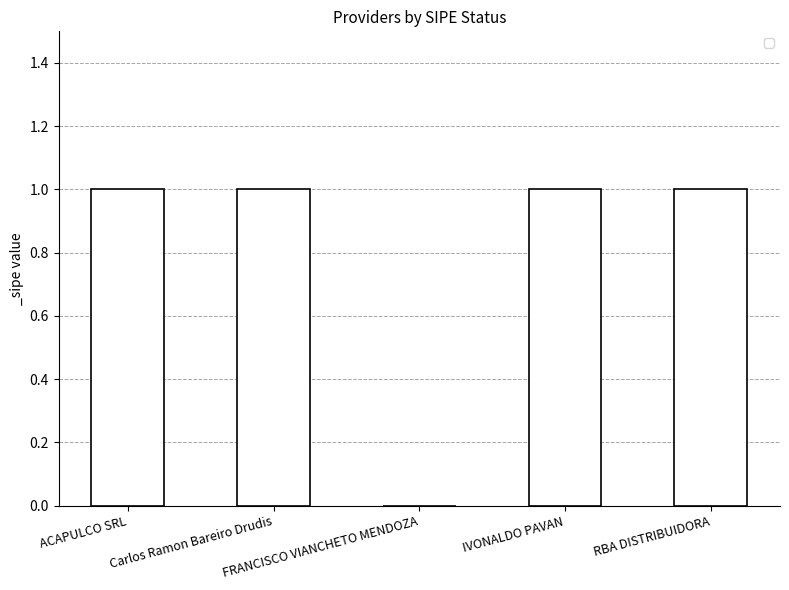

The value at FRANCISCO VIANCHETO MENDOZA is 1. True or false?

False